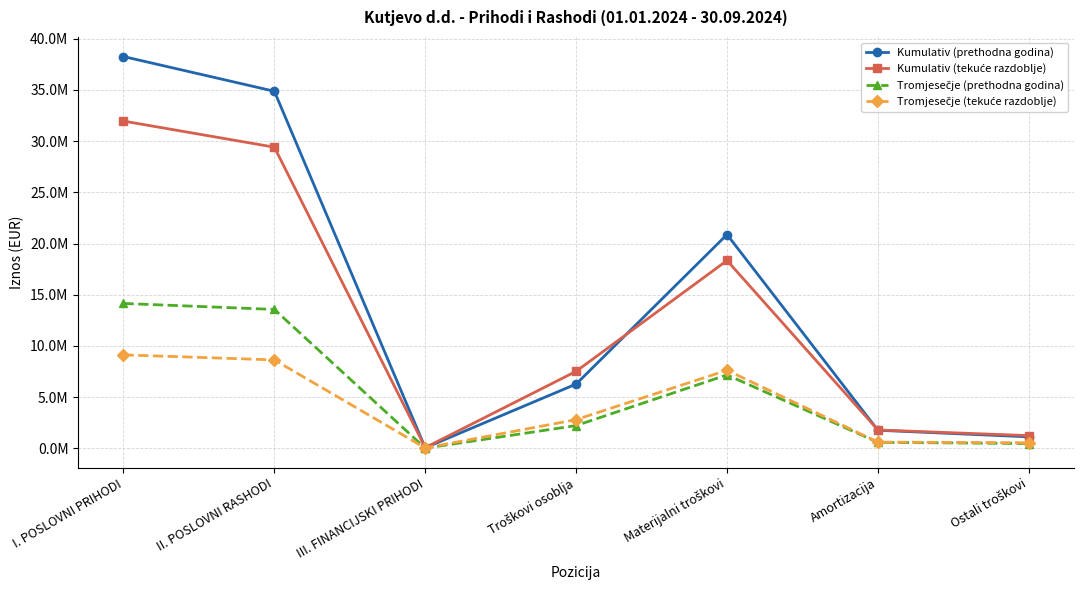

At which label does Tromjesečje (prethodna godina) first exceed 2224914?

I. POSLOVNI PRIHODI